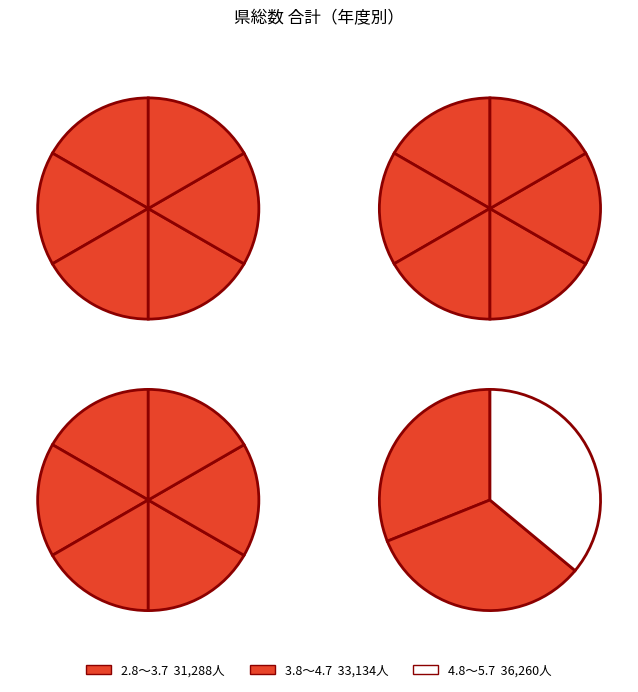

Rank the categories by value from highest to lowest.

4.8～5.7, 3.8～4.7, 2.8～3.7